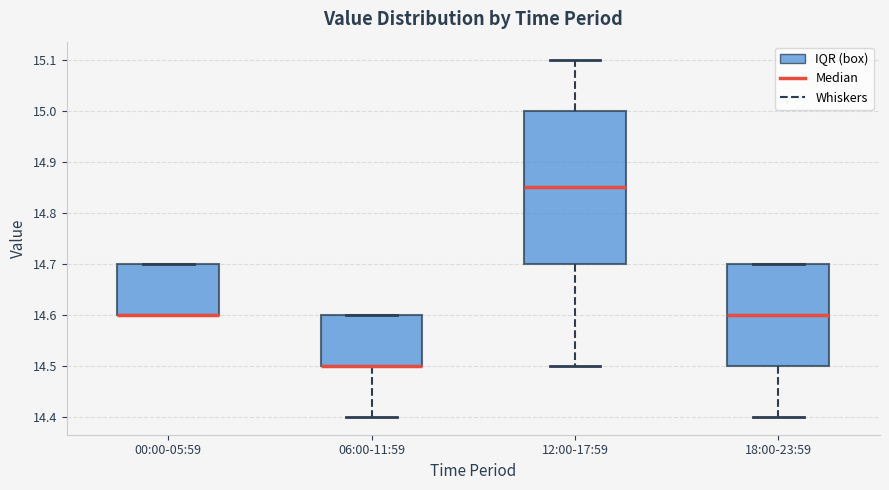

Where is the upper edge of the box for 06:00-11:59 on the y-axis? The values are not printed on the chart, so give them approximately, as read against the axis.

14.60